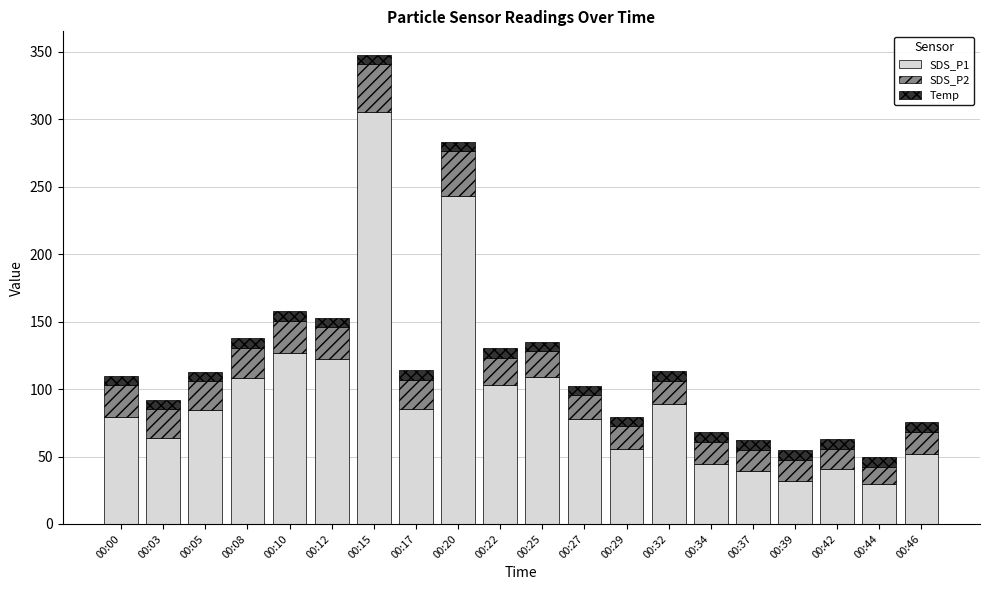

True or false: SDS_P1 has a value of 79.6 at 00:00.

True